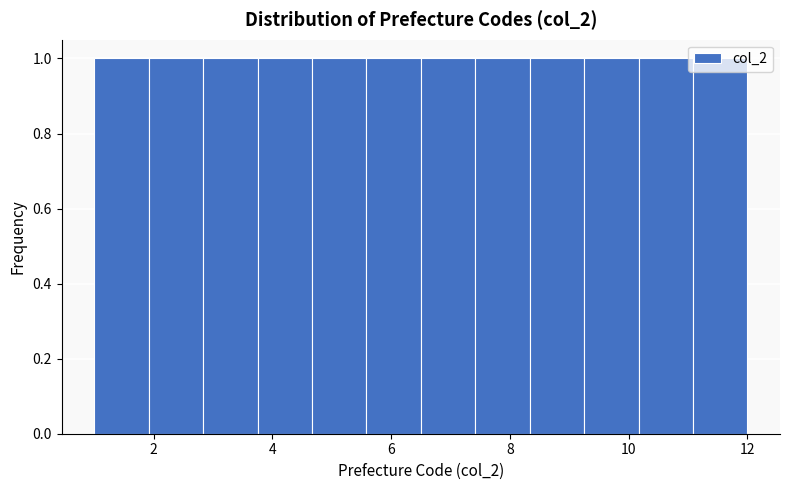

Reading left to right, transcribe this chart: for each bar, give the range it covers on the x-axis and its height. Neither the bar edges nor the heights are printed on the chart, so give them approximately, as read against the axes.

1.0 to 2.0: 1
2.0 to 2.8: 1
2.8 to 3.8: 1
3.8 to 4.6: 1
4.6 to 5.6: 1
5.6 to 6.6: 1
6.6 to 7.4: 1
7.4 to 8.4: 1
8.4 to 9.2: 1
9.2 to 10.2: 1
10.2 to 11.0: 1
11.0 to 12.0: 1